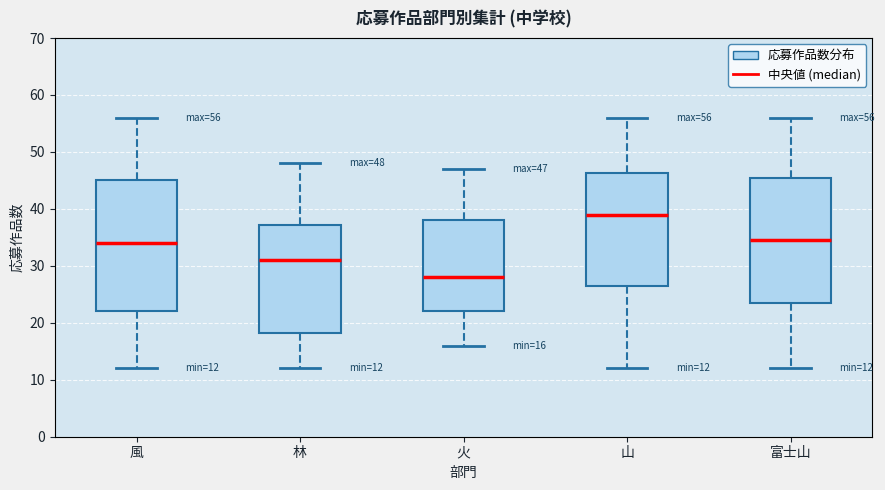

Which box is the tallest, from its lower edge to its upper edge?

風